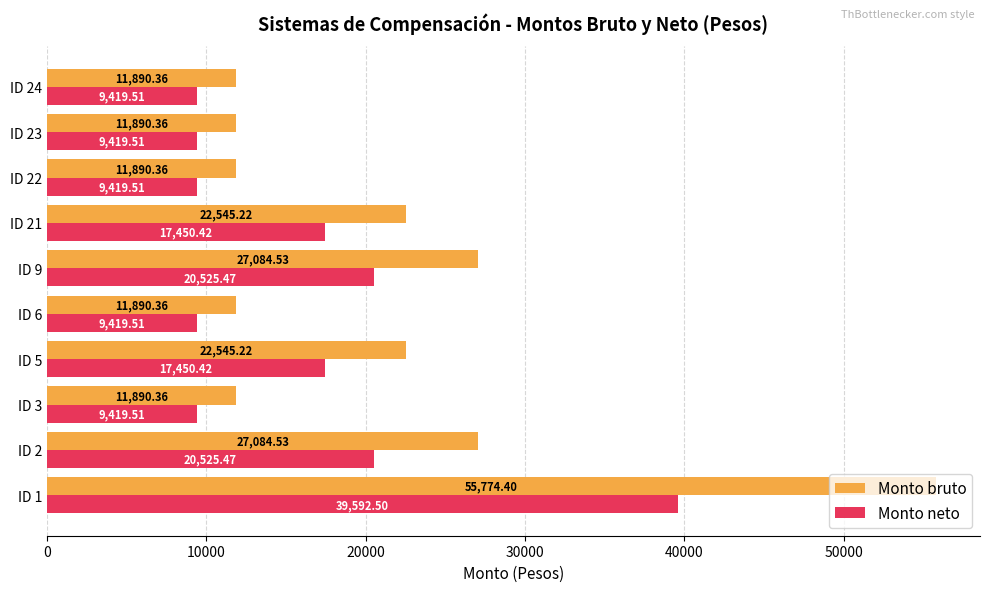

Which series has the largest range (max minus min)?

Monto bruto